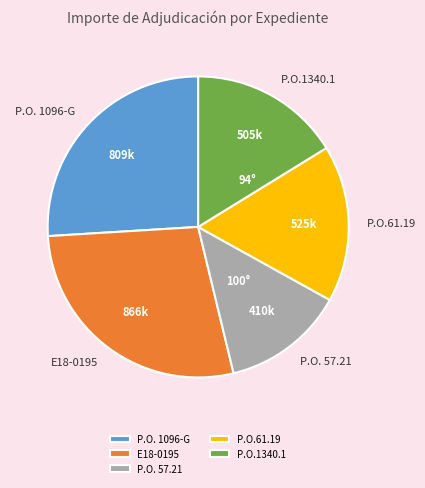

Rank the categories by value from highest to lowest.

E18-0195, P.O. 1096-G, P.O.61.19, P.O.1340.1, P.O. 57.21